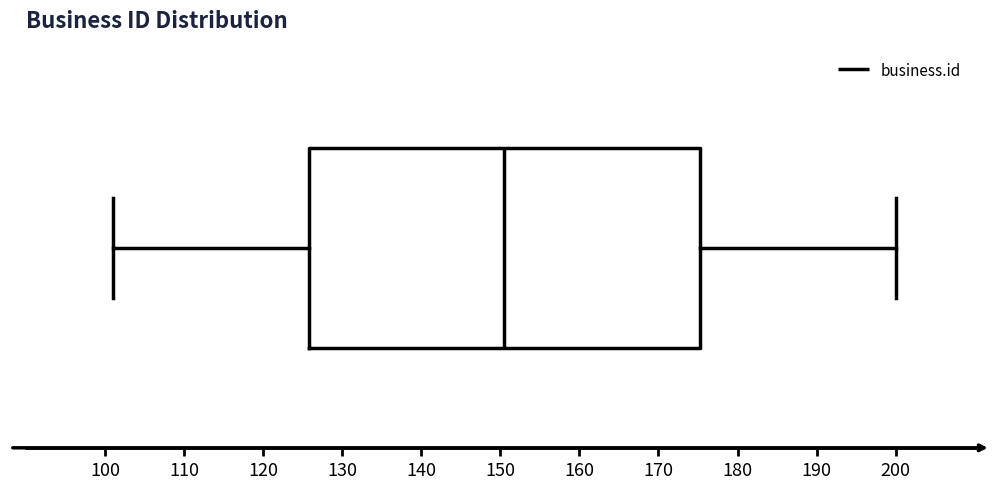

Read this box plot against the x-axis: the position of the median line, the range covered by the box, and the ends of both whiskers. The values are not printed on the chart, so give them approximately, as read against the axis.

median 151, box 126 to 175, whiskers 101 to 200